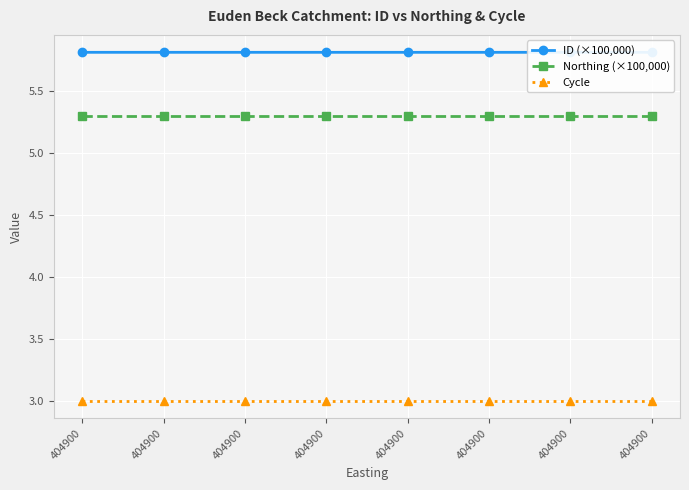

The value of ID (×100,000) at 404900 is 5.8. True or false?

True